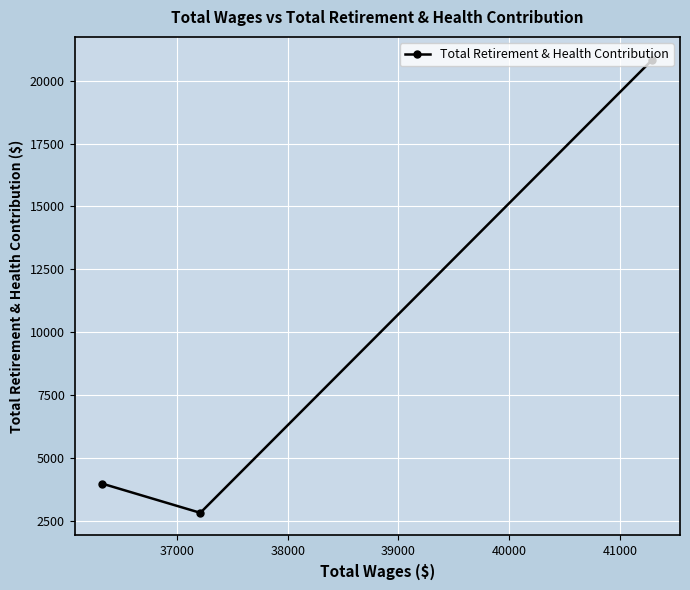

Reading right to left, what are all the values shown in this chart?

20844	2817	3978